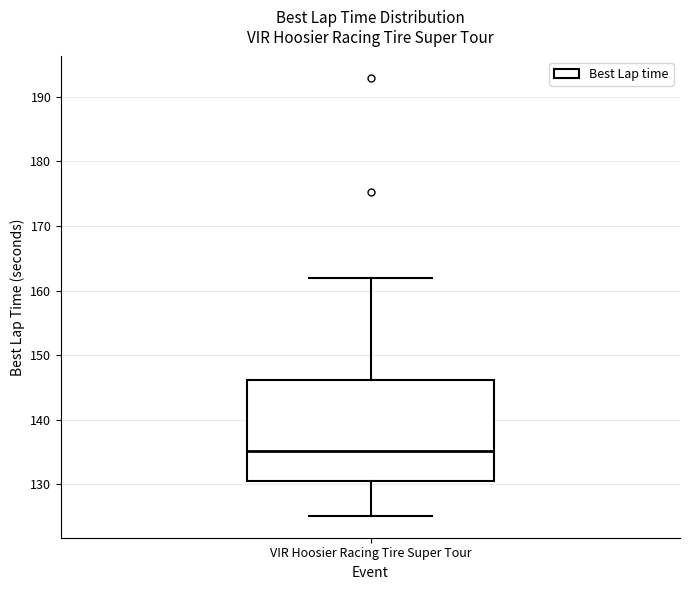

Where does the lower whisker of the box for VIR Hoosier Racing Tire Super Tour end on the y-axis? The values are not printed on the chart, so give them approximately, as read against the axis.

125